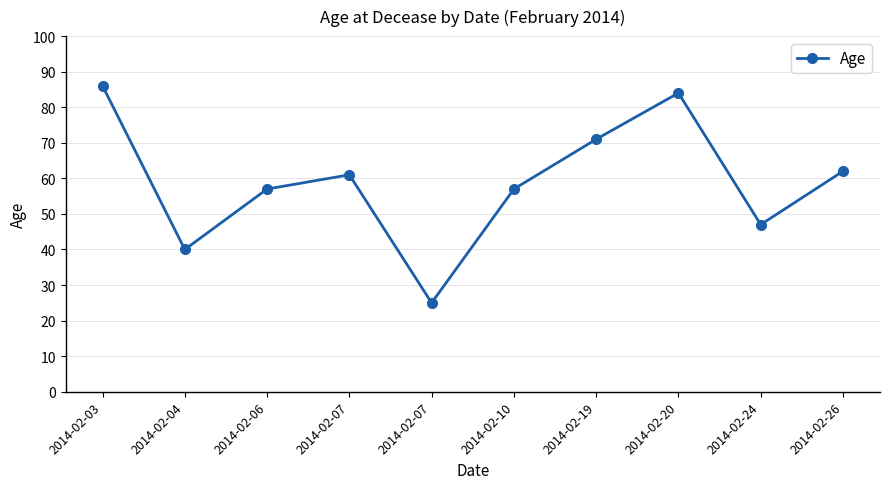

The chart shows a value of 72 at 2014-02-24. True or false?

False